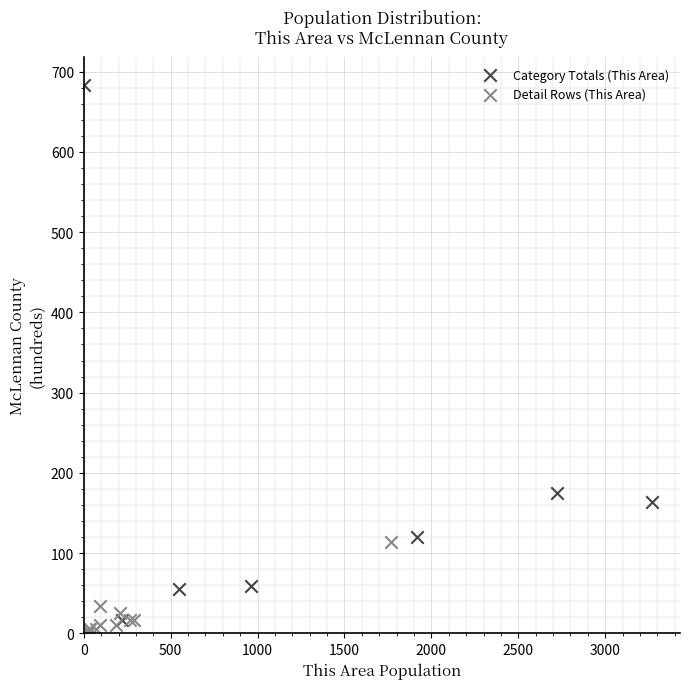

Which series contains the lowest Y value?

Detail Rows (This Area)